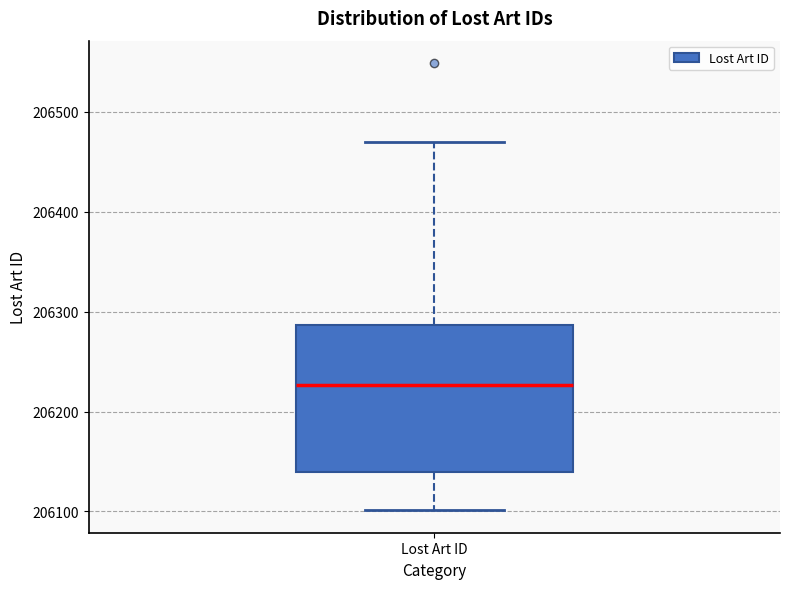

Transcribe this box plot: give where the median line is, the range the box spans, and where the two whiskers end, as read against the y-axis. The values are not printed on the chart, so give them approximately, as read against the axis.

median 206230, box 206140 to 206290, whiskers 206100 to 206470